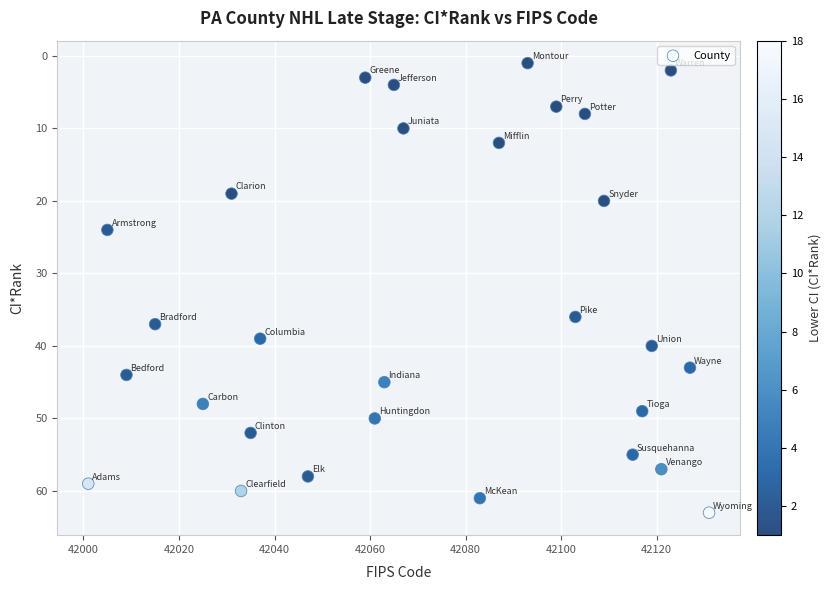

What is the range of X values (max minus min)?

130